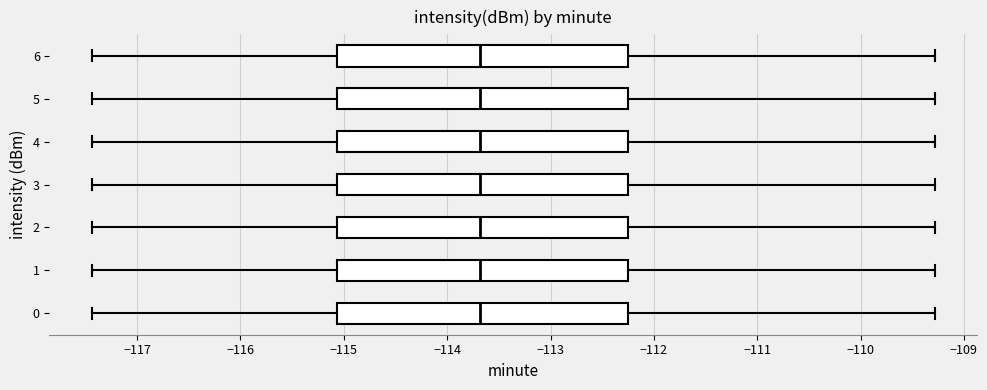

Where is the right edge of the box at y = 0 on the x-axis? The values are not printed on the chart, so give them approximately, as read against the axis.

-112.3